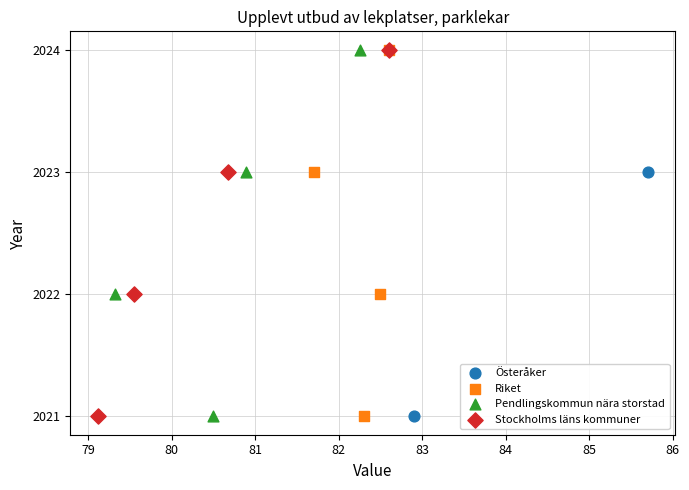

What are all the series names shown in the legend?

Österåker, Riket, Pendlingskommun nära storstad, Stockholms läns kommuner